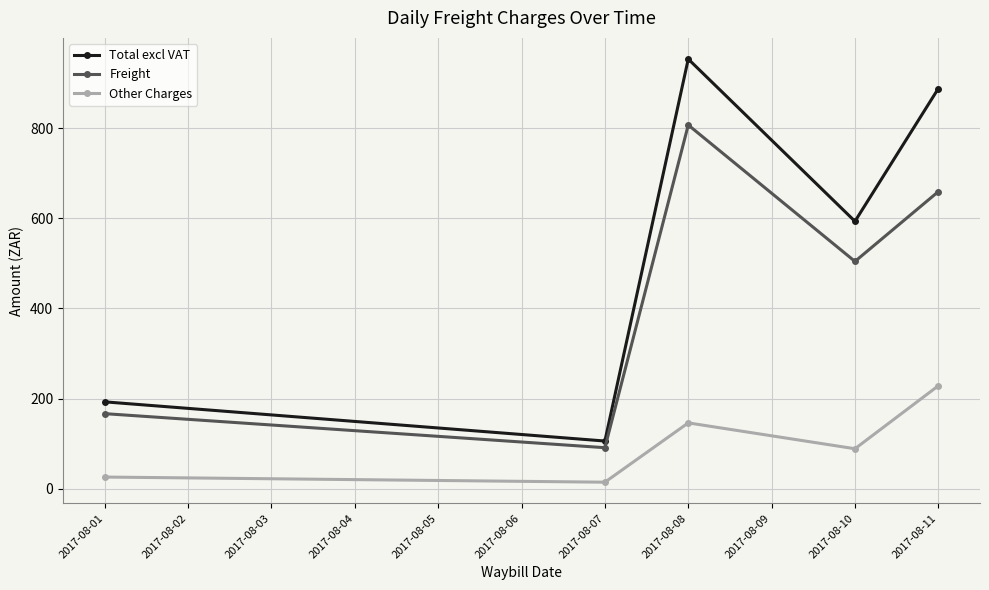

What is the lowest value of the Total excl VAT series?

106.0